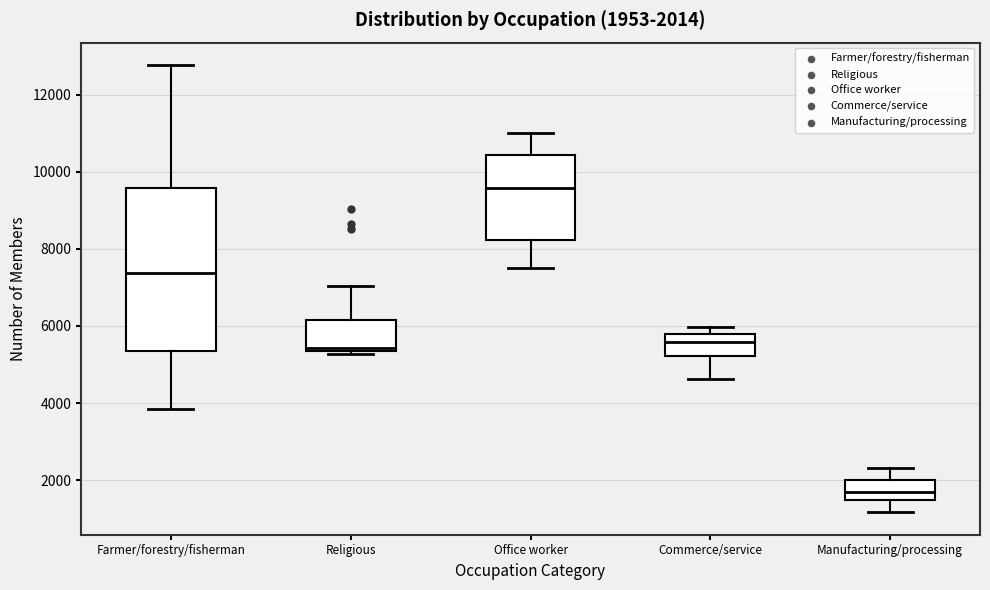

Comparing the boxes themselves (not the whiskers), which one is the tallest?

Farmer/forestry/fisherman